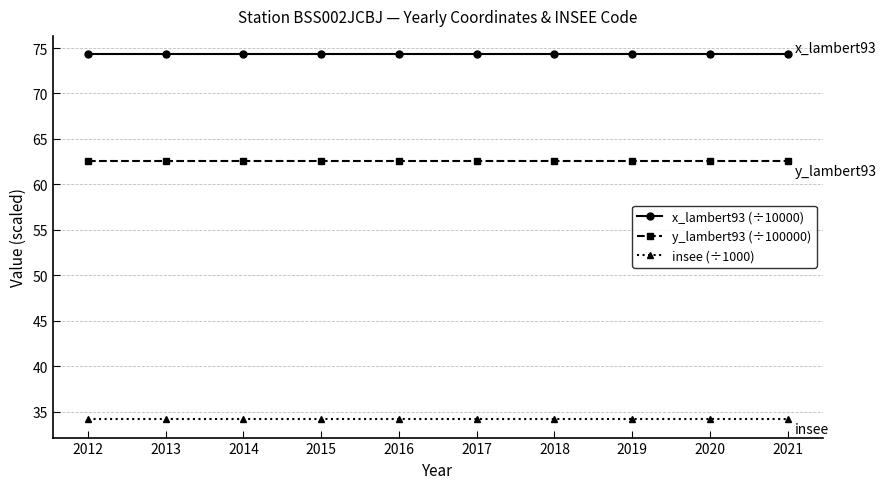

List the series in order of their overall mean, highest first.

x_lambert93 (÷10000), y_lambert93 (÷100000), insee (÷1000)